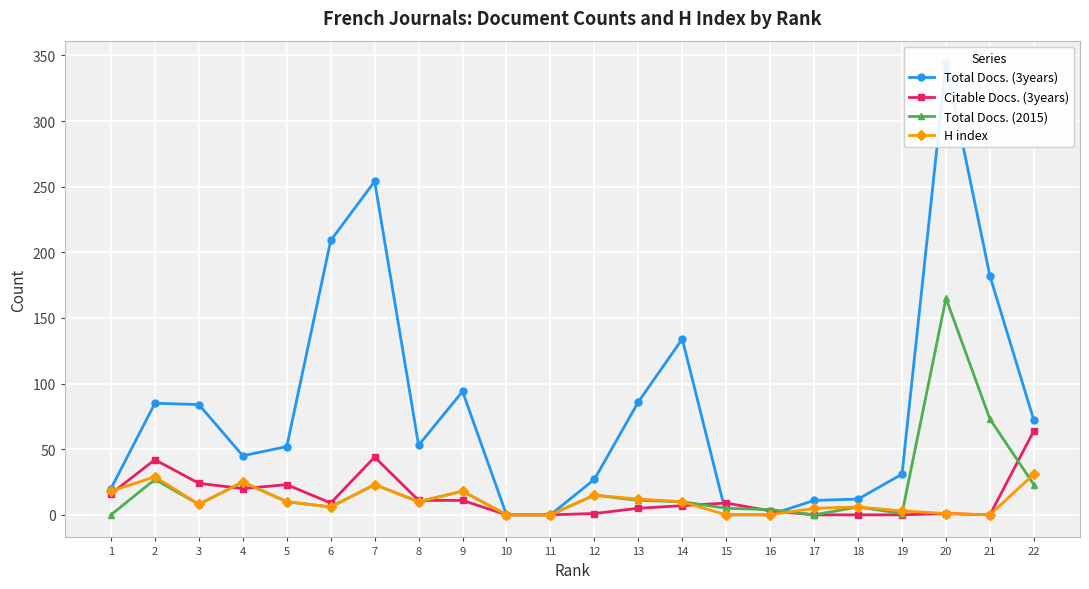

True or false: H index and Total Docs. (3years) intersect in this chart.

False